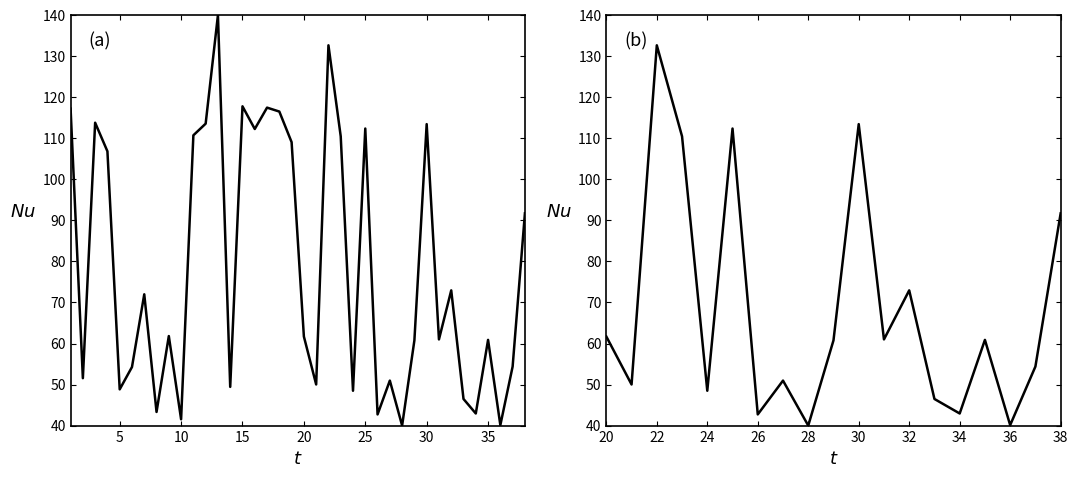

Reading left to right, list all the values displayed in this chart.

1=117.2	2=51.6	3=113.8	4=106.8	5=48.8	6=54.3	7=72.0	8=43.3	9=61.8	10=41.5	11=110.7	12=113.6	13=140.0	14=49.4	15=117.8	16=112.3	17=117.5	18=116.5	19=109.1	20=61.7	21=50.0	22=132.7	23=110.5	24=48.5	25=112.4	26=42.7	27=51.0	28=40.0	29=60.8	30=113.5	31=61.0	32=72.9	33=46.5	34=42.9	35=60.9	36=40.1	37=54.4	38=91.7